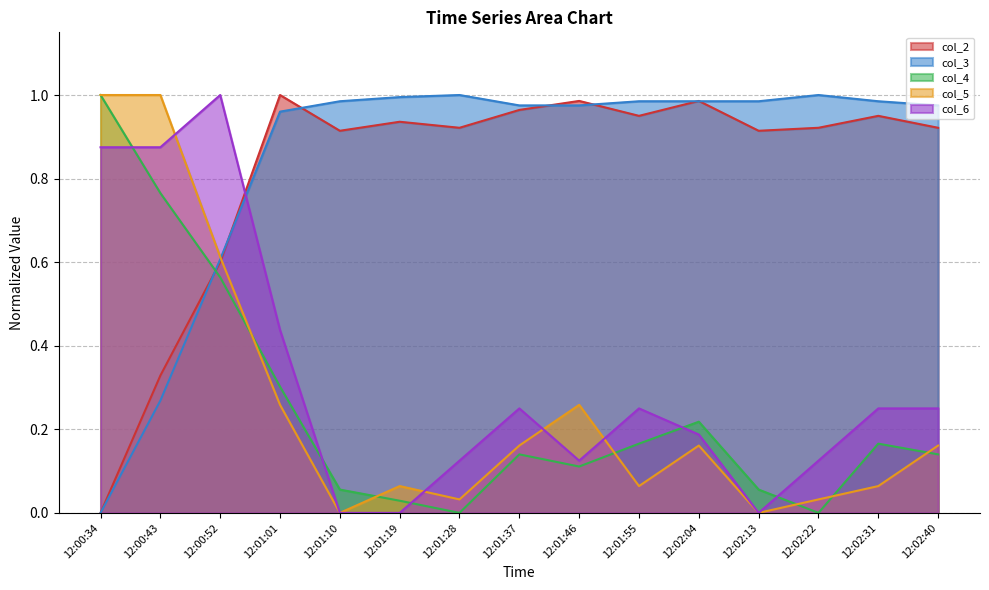

Is the value of col_5 at 12:02:13 greater than the value of col_2 at 12:01:10?

No